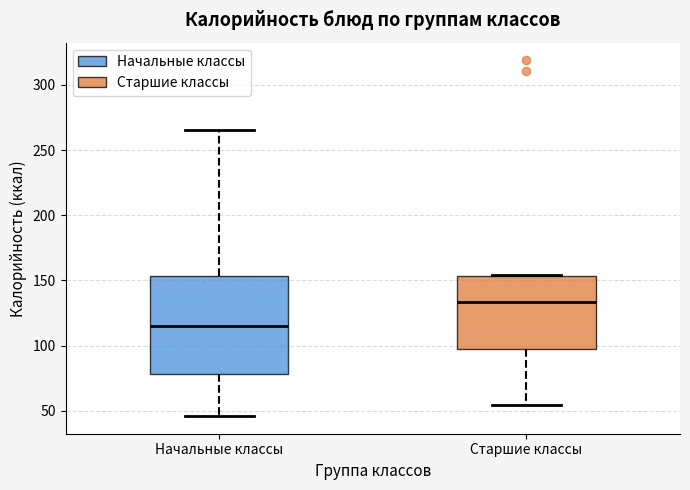

Which box's median line is the lowest?

Начальные классы